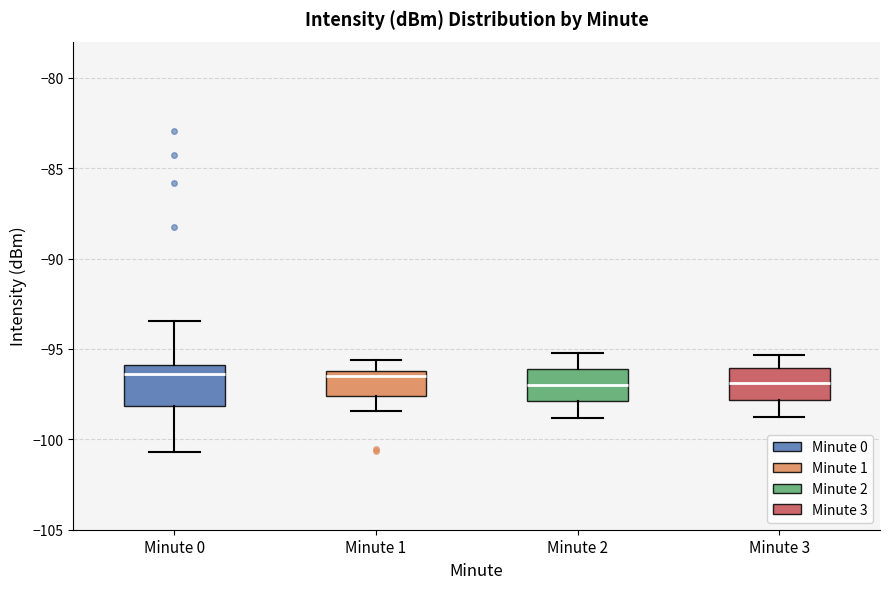

Reading left to right, transcribe this box plot: for each box, give where its median line is, the range the box spans, and where its two whiskers end, as read against the y-axis. The values are not printed on the chart, so give them approximately, as read against the axis.

Minute 0: median -96.5, box -98.0 to -96.0, whiskers -100.5 to -93.5
Minute 1: median -96.5, box -97.5 to -96.0, whiskers -98.5 to -95.5
Minute 2: median -97.0, box -98.0 to -96.0, whiskers -99.0 to -95.0
Minute 3: median -97.0, box -98.0 to -96.0, whiskers -98.5 to -95.5